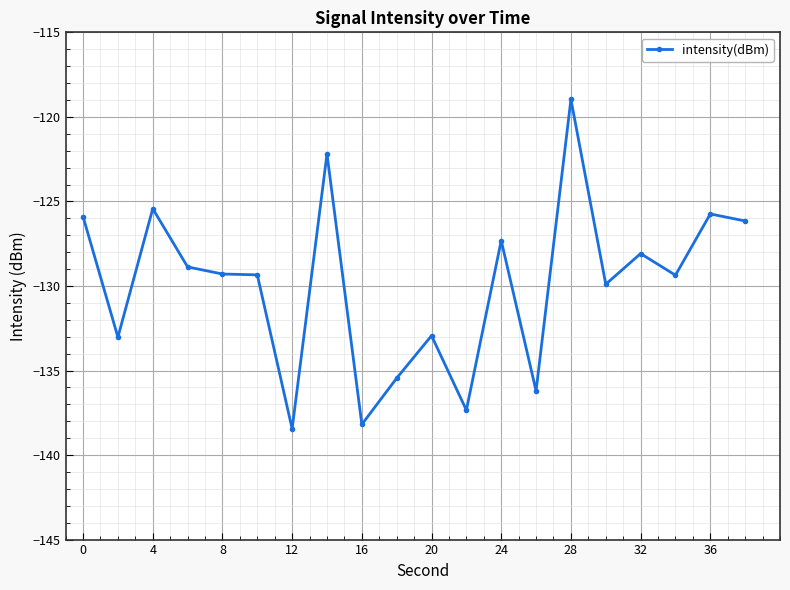

What is the maximum value shown in the chart?

-119.0